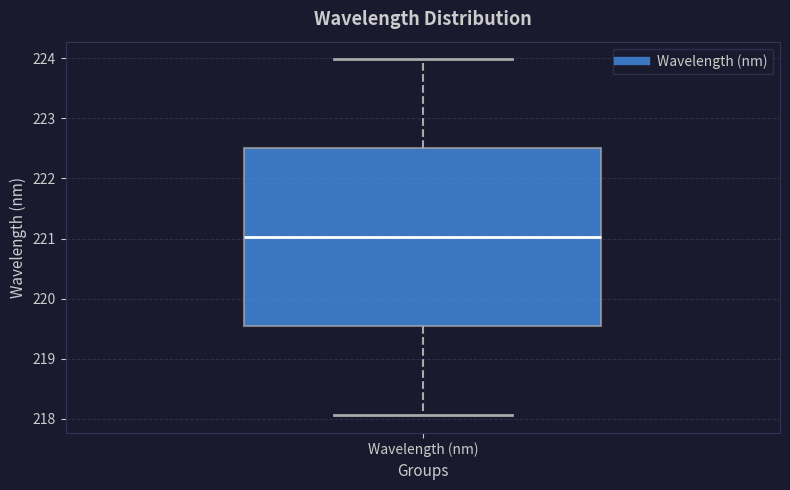

Transcribe this box plot: give where the median line is, the range the box spans, and where the two whiskers end, as read against the y-axis. The values are not printed on the chart, so give them approximately, as read against the axis.

median 221.0, box 219.5 to 222.5, whiskers 218.1 to 224.0